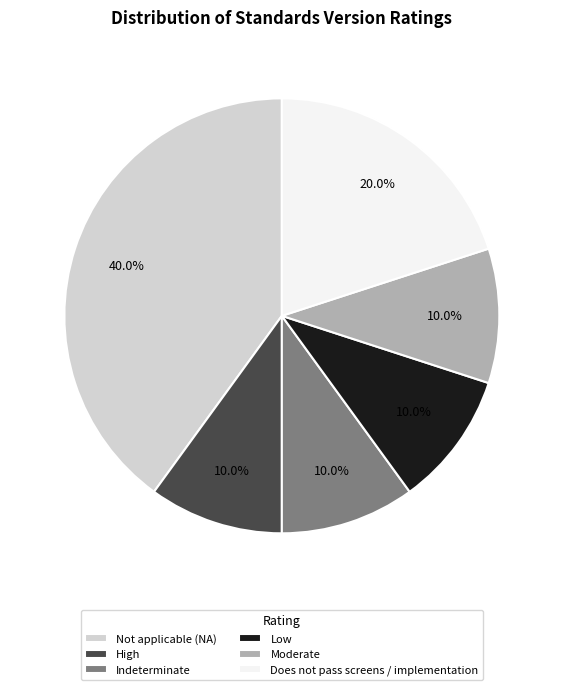

Does any single category account for the majority?

No